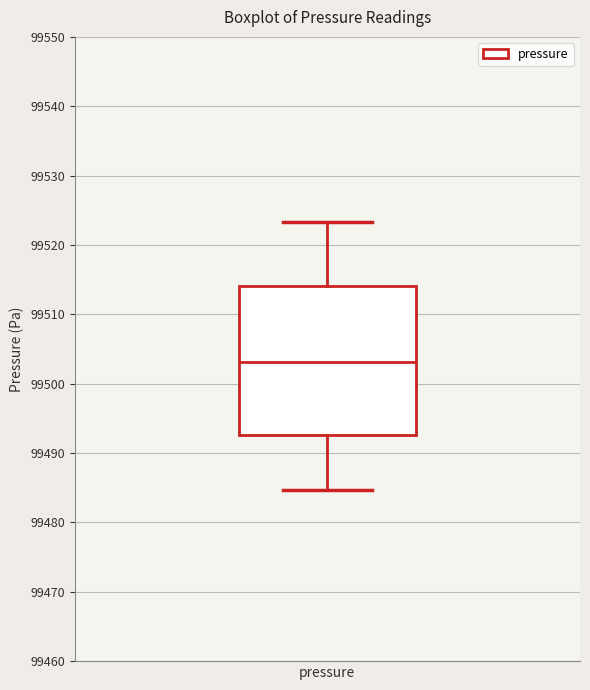

Transcribe this box plot: give where the median line is, the range the box spans, and where the two whiskers end, as read against the y-axis. The values are not printed on the chart, so give them approximately, as read against the axis.

median 99503, box 99493 to 99514, whiskers 99485 to 99523